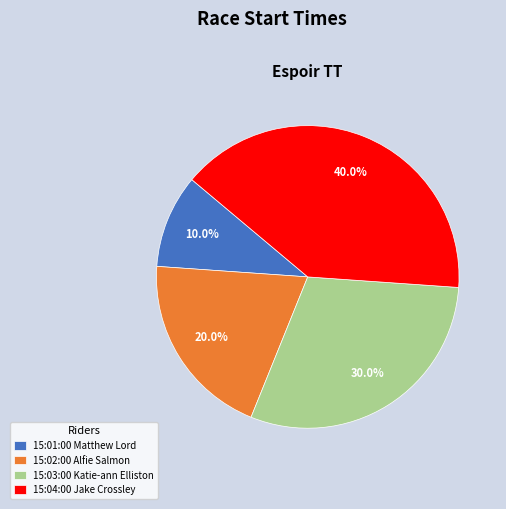

Does any single category account for the majority?

No